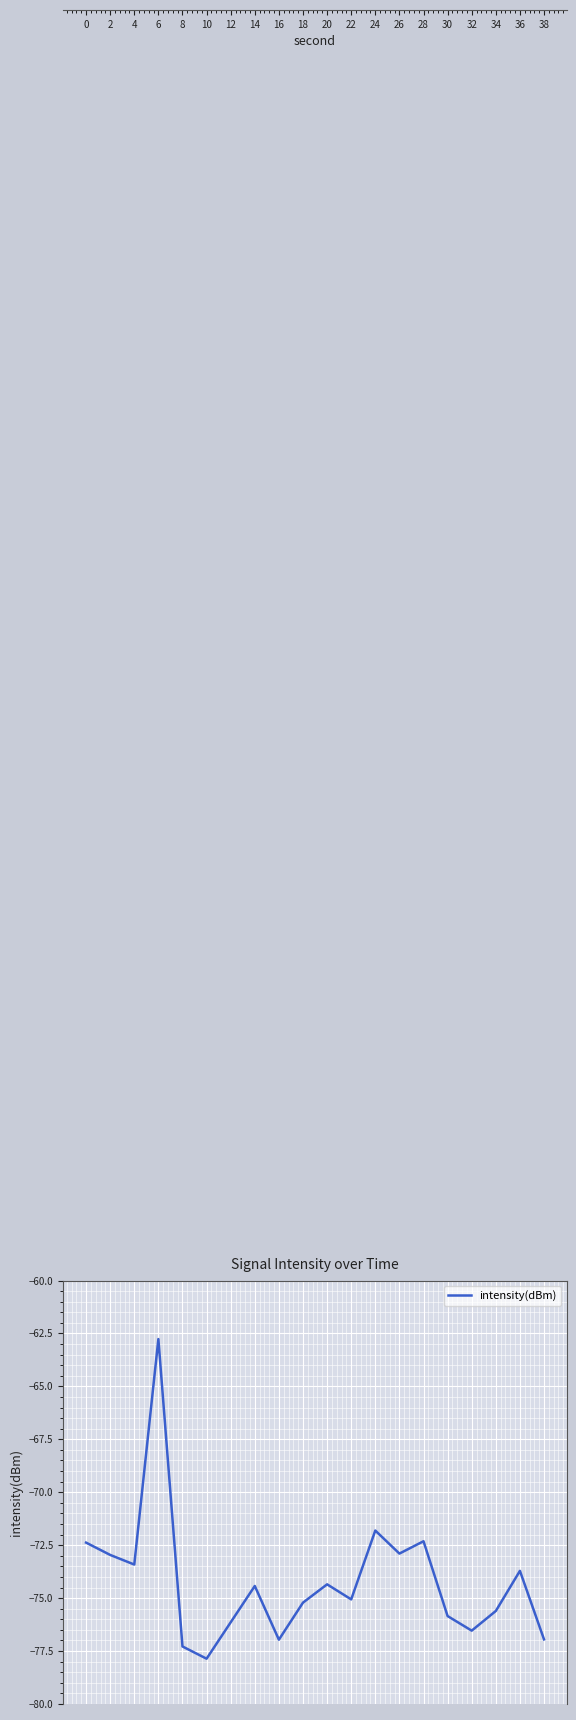

The value at 6 is -13.9. True or false?

False